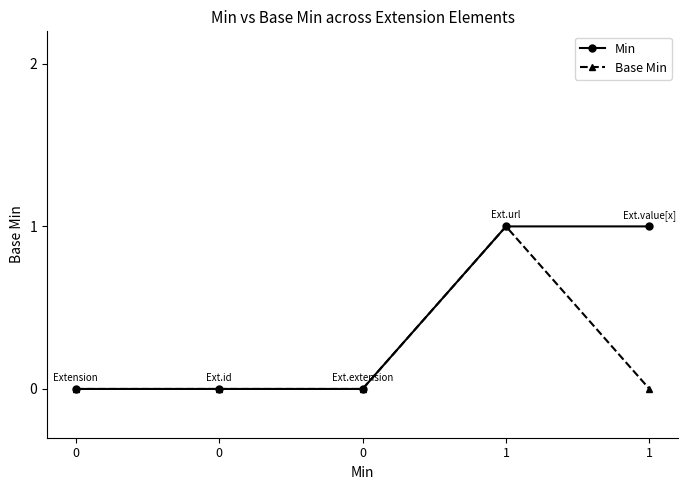

List the labels in order of Base Min value, largest first.

1, 0, 0, 0, 1